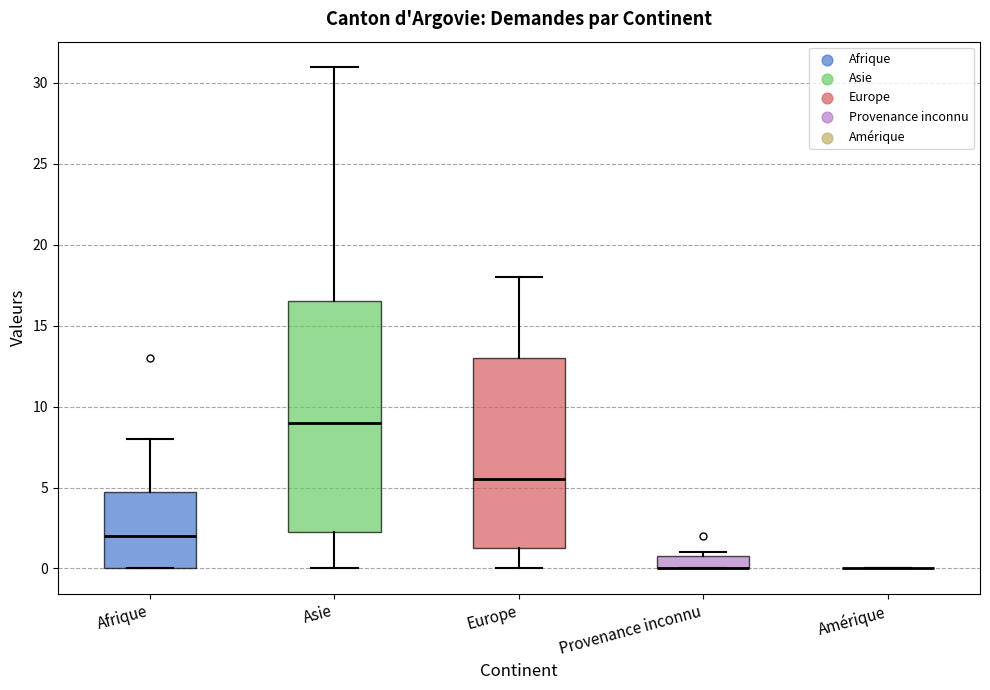

Reading left to right, transcribe this box plot: for each box, give where its median line is, the range the box spans, and where its two whiskers end, as read against the y-axis. The values are not printed on the chart, so give them approximately, as read against the axis.

Afrique: median 2.0, box 0.0 to 5.0, whiskers 0.0 to 8.0
Asie: median 9.0, box 2.5 to 16.5, whiskers 0.0 to 31.0
Europe: median 5.5, box 1.5 to 13.0, whiskers 0.0 to 18.0
Provenance inconnu: median 0.0 (drawn on the box's lower edge), box 0.0 to 1.0, whiskers 0.0 to 1.0 (just above the box's upper edge)
Amérique: box collapsed to a line at 0.0, whiskers 0.0 to 0.0